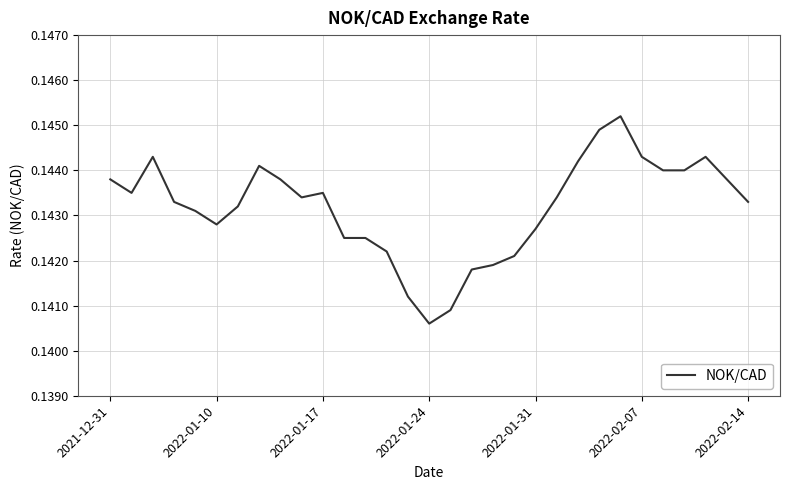

Which category has the lowest value across all series?

2022-01-24